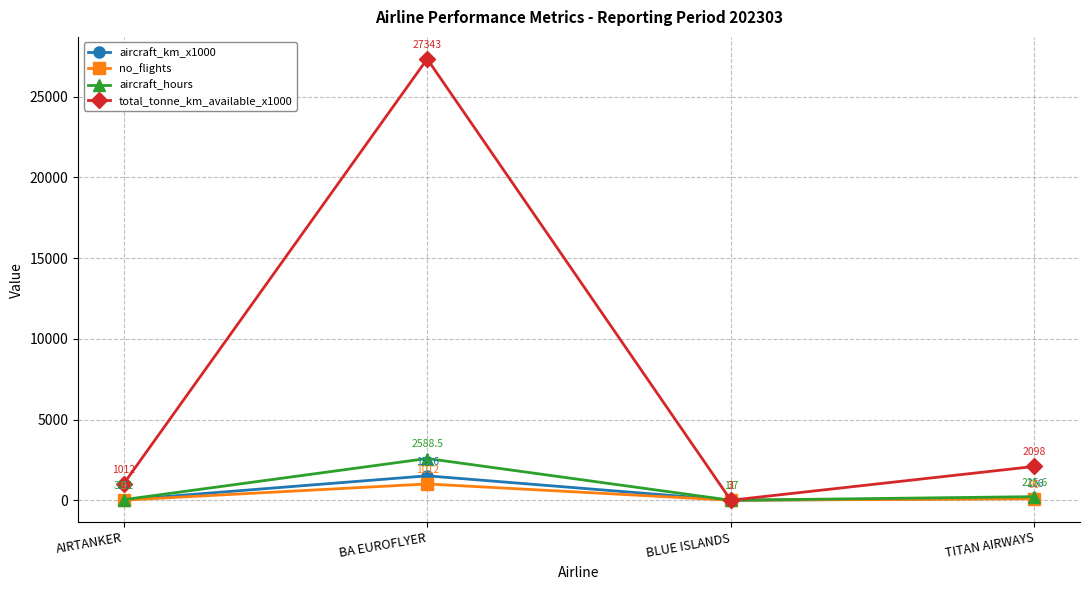

How many lines are shown in the chart?

4